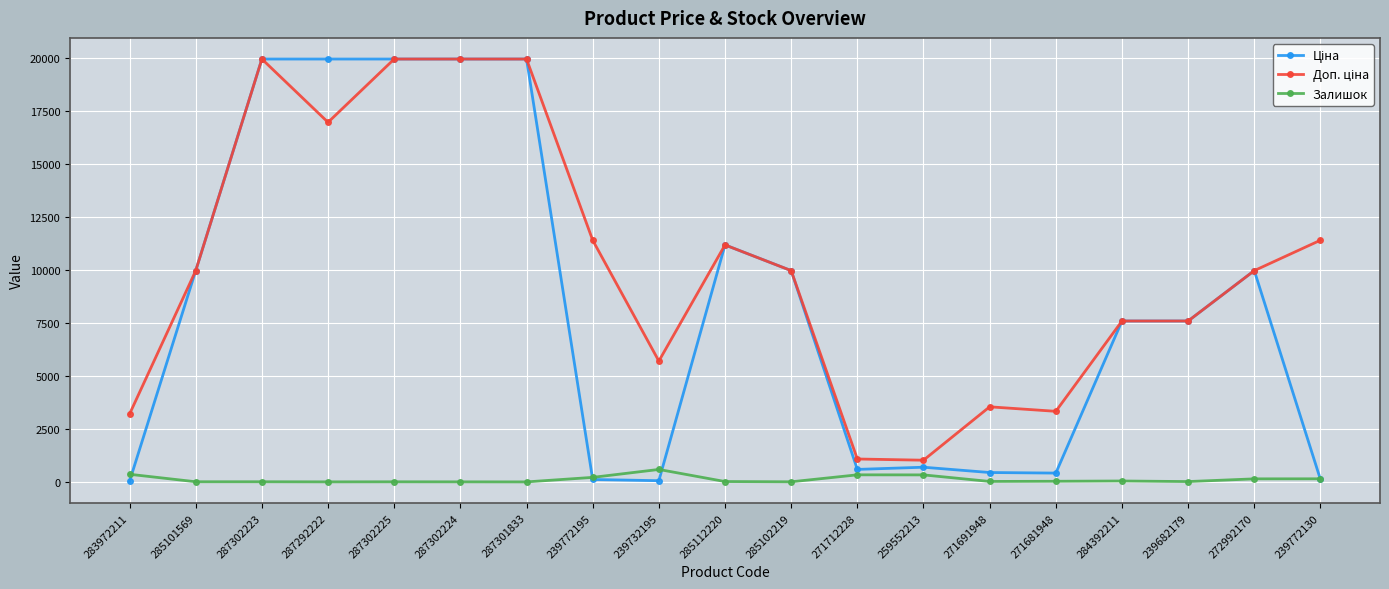

At how many categories does at least one series exceed 10964?

8